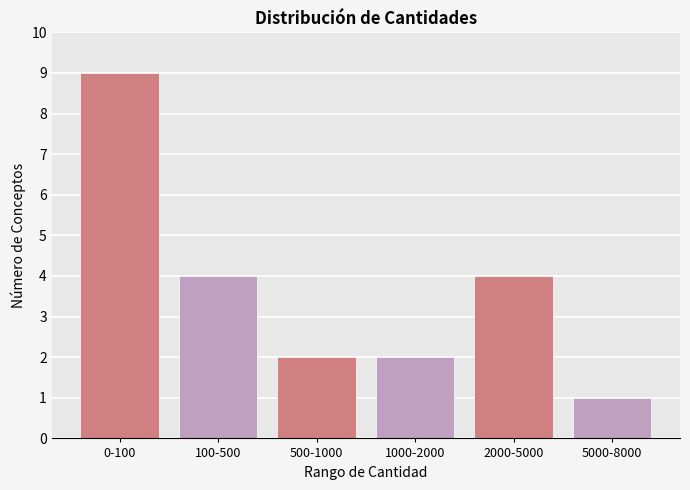

Reading left to right, what are all the values shown in this chart?

0-100=9	100-500=4	500-1000=2	1000-2000=2	2000-5000=4	5000-8000=1